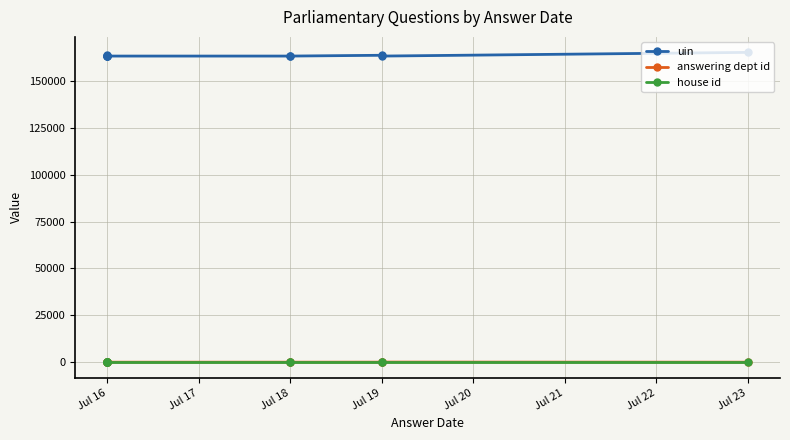

True or false: uin and answering dept id intersect in this chart.

False